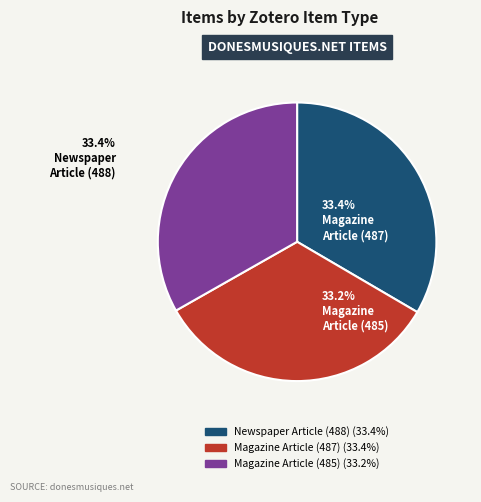

Count the number of slices in the pie.

3